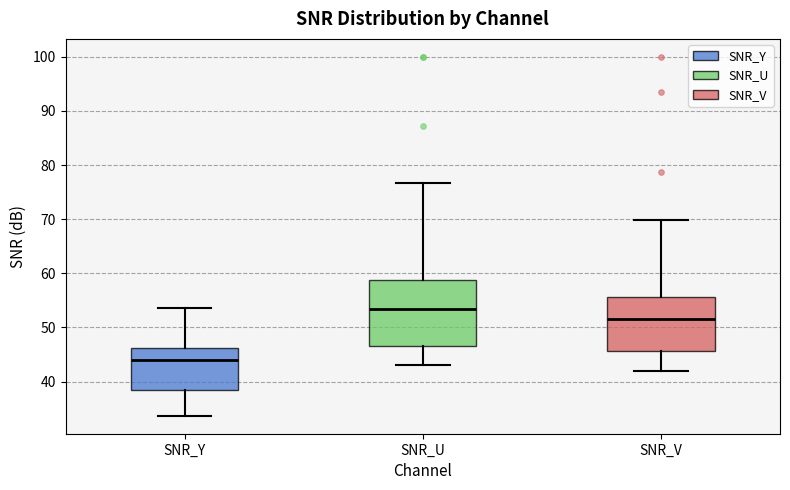

Reading left to right, read every box against the y-axis: the position of its median line, the range the box covers, and the ends of its whiskers. The values are not printed on the chart, so give them approximately, as read against the axis.

SNR_Y: median 44, box 39 to 46, whiskers 34 to 54
SNR_U: median 53, box 47 to 59, whiskers 43 to 77
SNR_V: median 52, box 46 to 56, whiskers 42 to 70